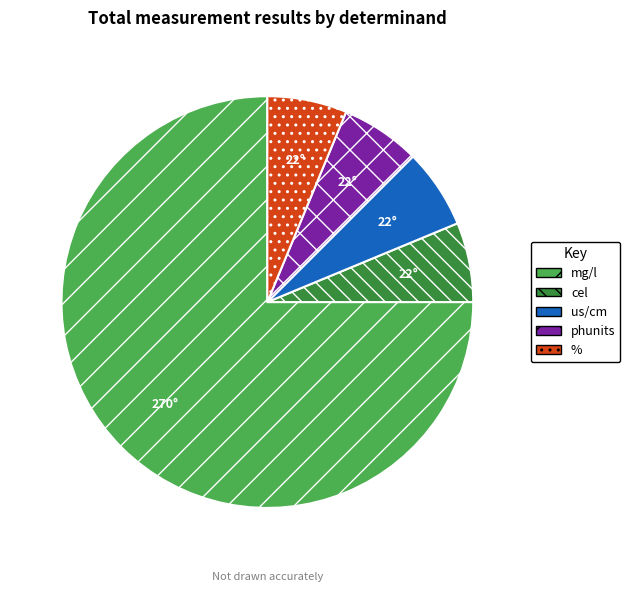

True or false: mg/l accounts for 62% of the total.

False